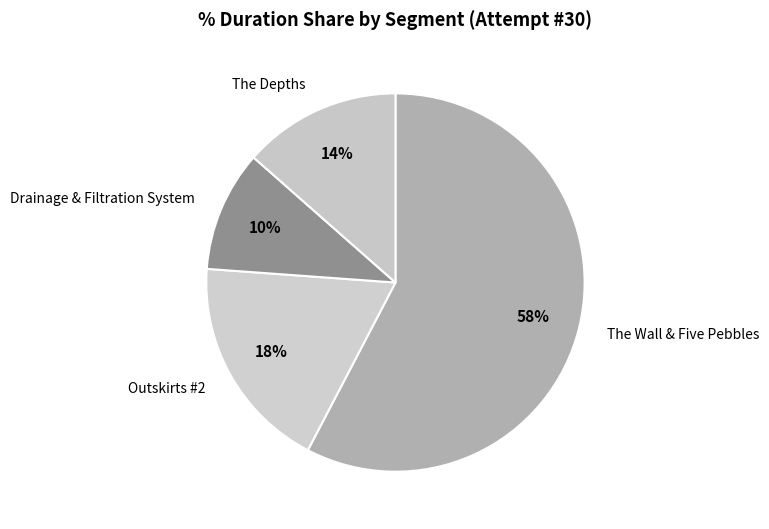

Does The Wall & Five Pebbles account for over 50% of the chart?

Yes